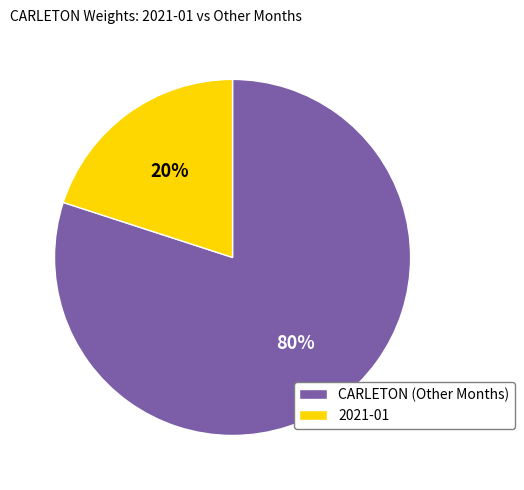

Between CARLETON (Other Months) and 2021-01, which is larger?

CARLETON (Other Months)